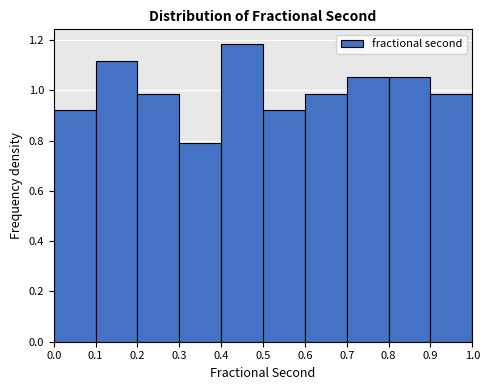

Reading left to right, transcribe this chart: for each bar, give the range it covers on the x-axis and its height. The values are not printed on the chart, so give them approximately, as read against the axis.

0.0 to 0.1: 0.92
0.1 to 0.2: 1.12
0.2 to 0.3: 0.98
0.3 to 0.4: 0.78
0.4 to 0.5: 1.18
0.5 to 0.6: 0.92
0.6 to 0.7: 0.98
0.7 to 0.8: 1.06
0.8 to 0.9: 1.06
0.9 to 1.0: 0.98